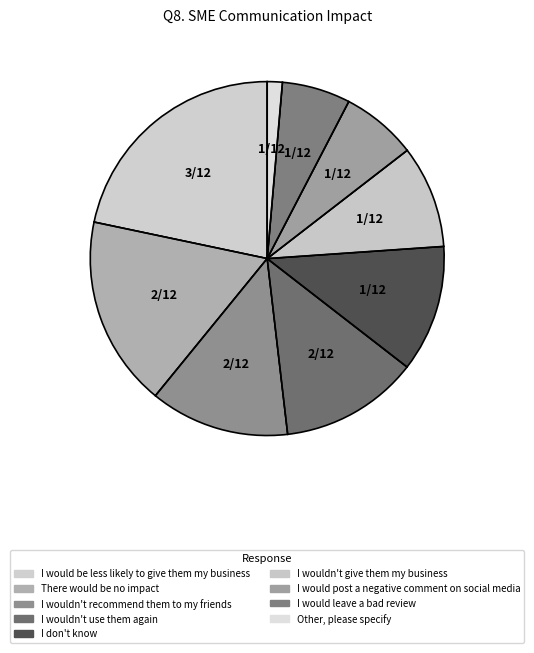

To the nearest percent, what is the combined percentage of I would post a negative comment on social media and I wouldn't give them my business?

16%